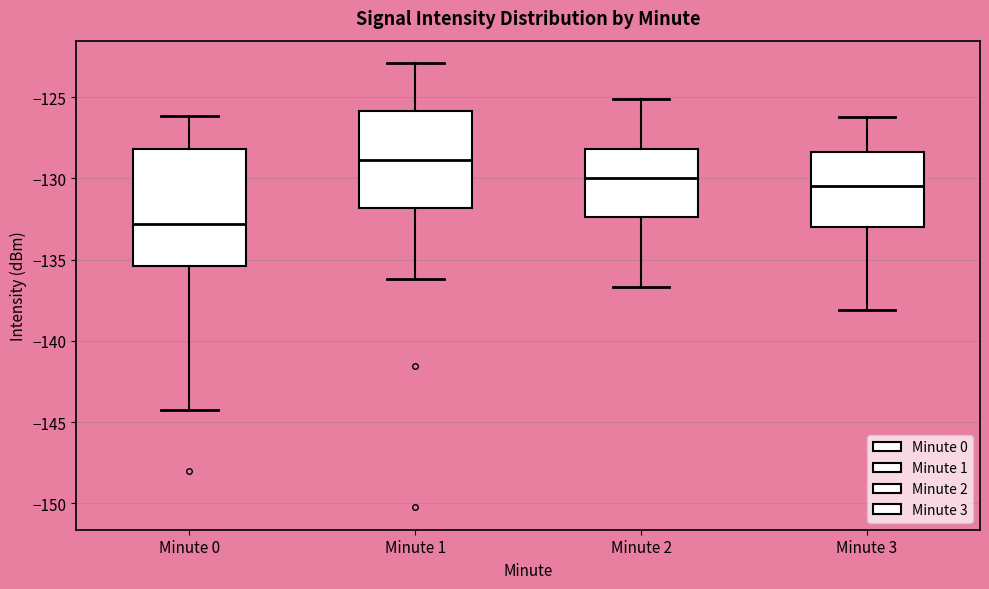

Reading left to right, transcribe this box plot: for each box, give where its median line is, the range the box spans, and where its two whiskers end, as read against the y-axis. The values are not printed on the chart, so give them approximately, as read against the axis.

Minute 0: median -133.0, box -135.5 to -128.0, whiskers -144.5 to -126.0
Minute 1: median -129.0, box -132.0 to -126.0, whiskers -136.0 to -123.0
Minute 2: median -130.0, box -132.5 to -128.0, whiskers -136.5 to -125.0
Minute 3: median -130.5, box -133.0 to -128.5, whiskers -138.0 to -126.0